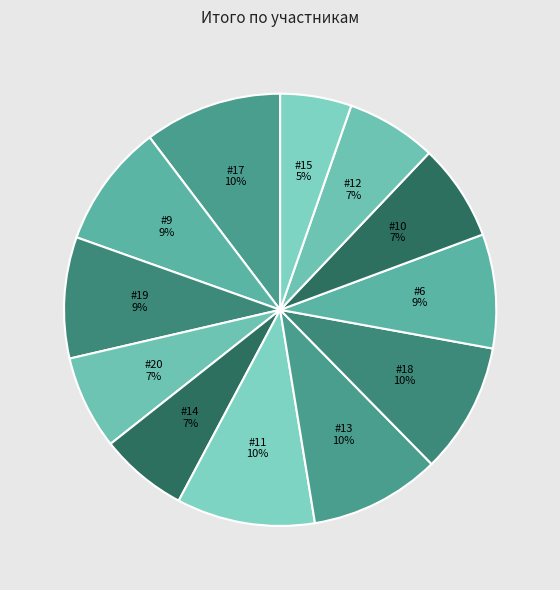

To the nearest percent, what is the average slice percentage?

8%